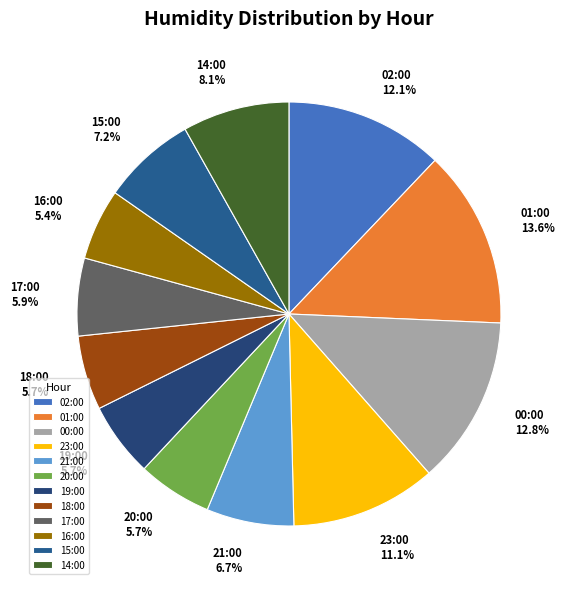

Is there a majority slice in this chart?

No